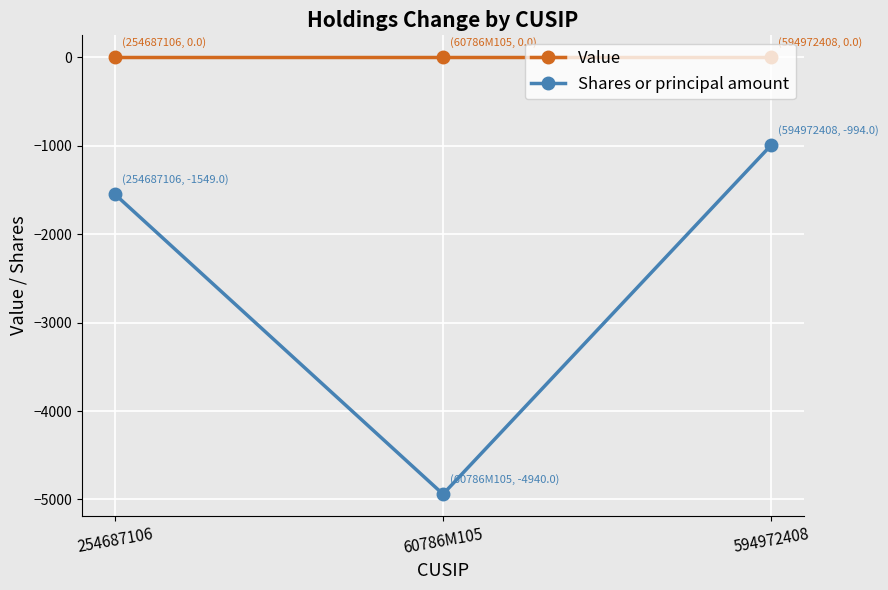

How many data points does each series have?

3